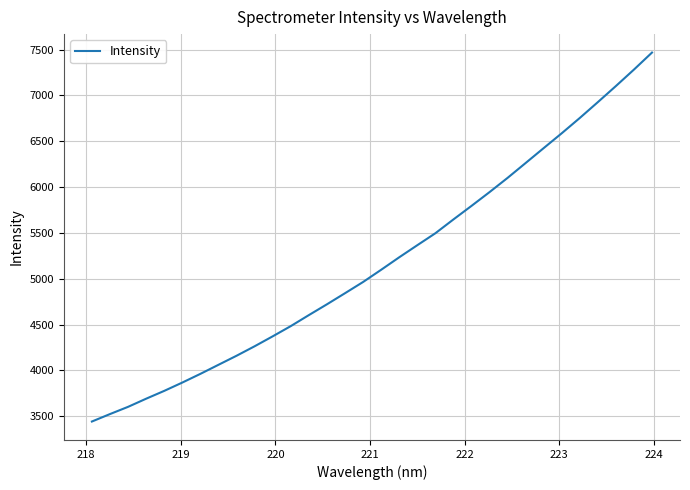

What is the maximum value shown in the chart?

7467.1